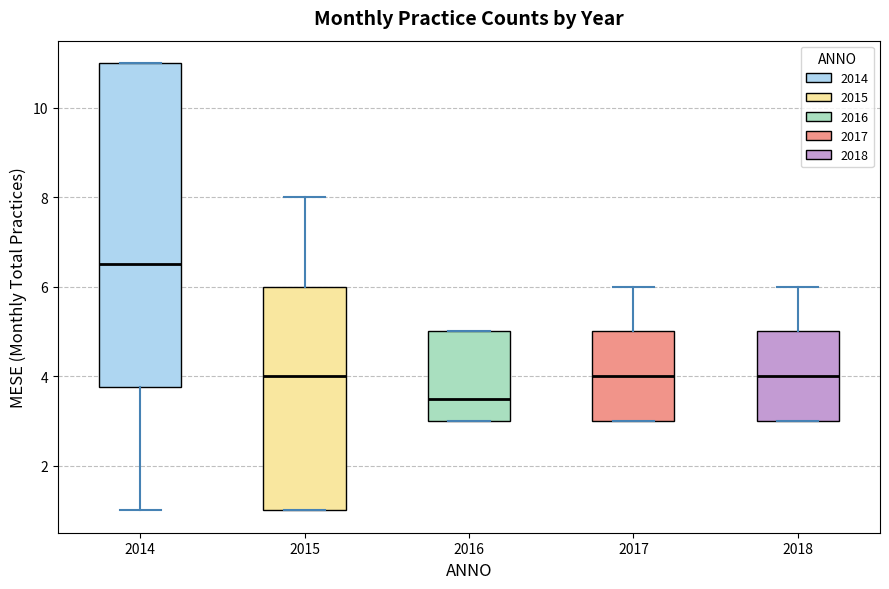

Which box has the highest median line?

2014